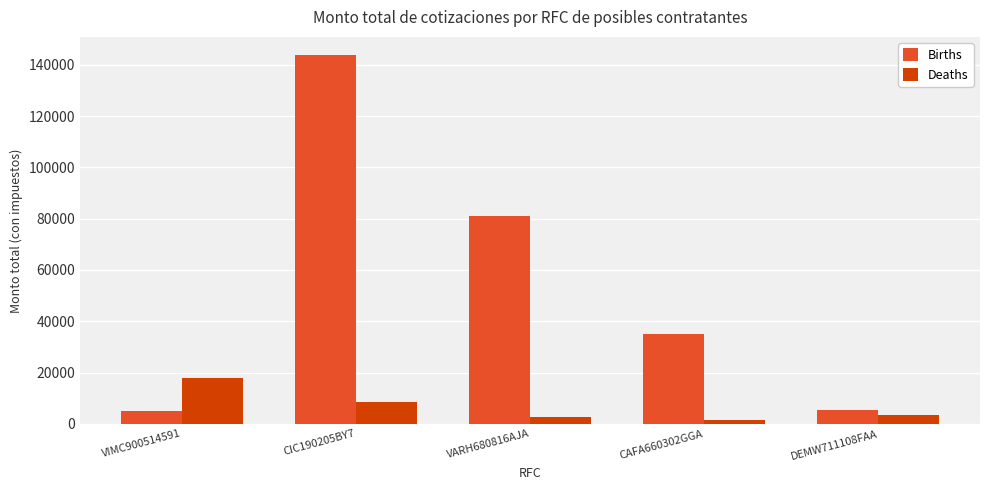

What is the difference between the maximum and minimum values in the Deaths series?

16419.7